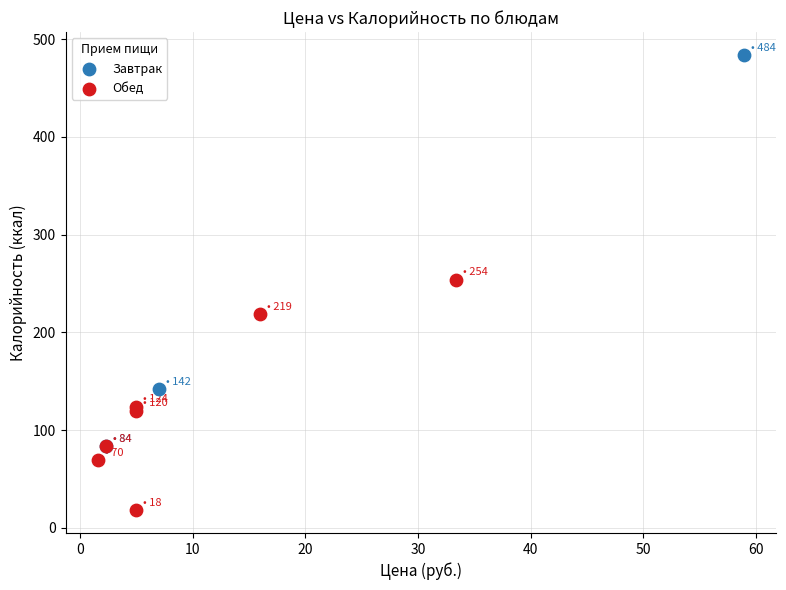

Which series contains the highest Y value?

Завтрак